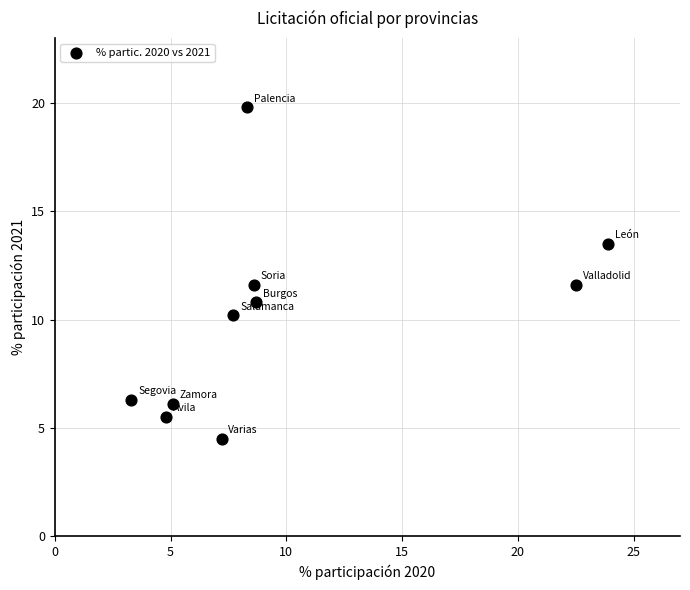

What is the range of X values (max minus min)?

20.6